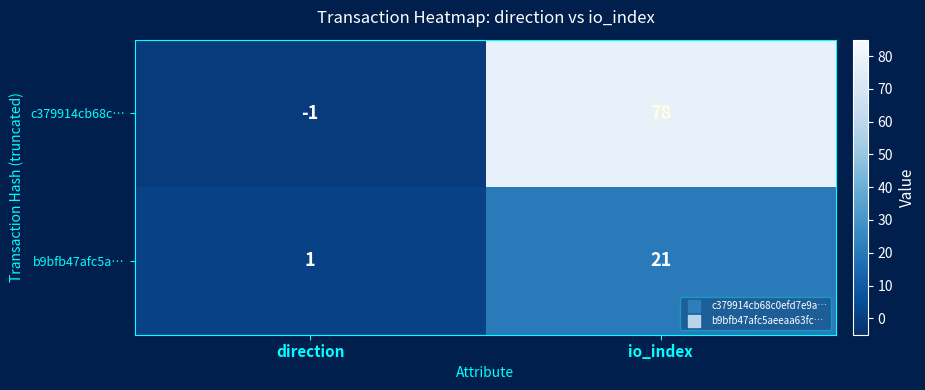

List the series in order of their overall mean, lowest first.

b9bfb47afc5a…, c379914cb68c…